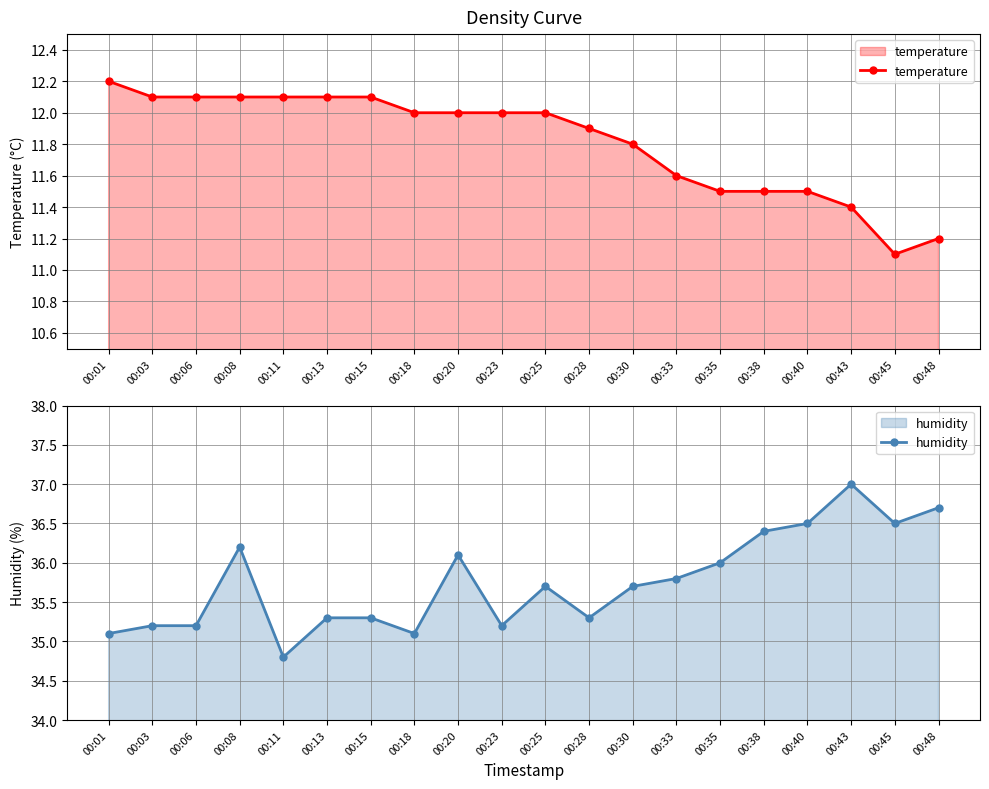

True or false: temperature has a value of 17.5 at 00:25.

False